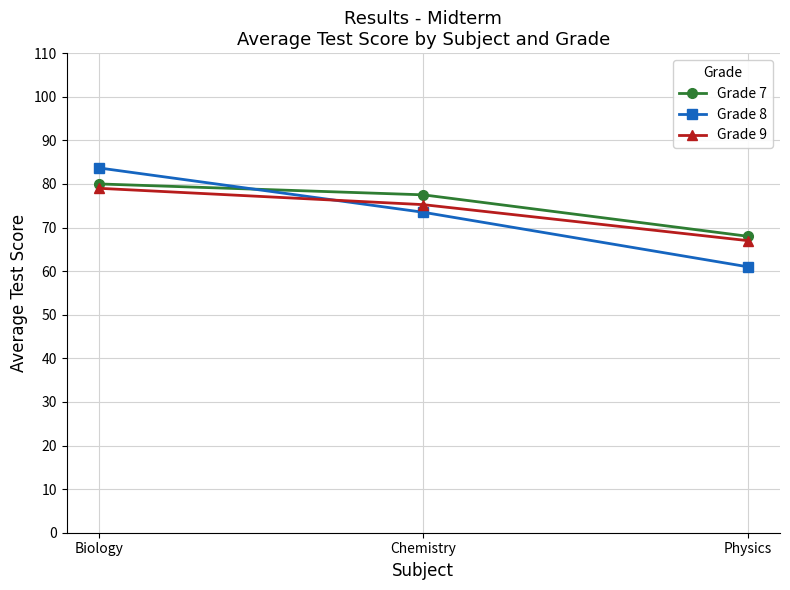

What is the spread (max minus min) of values at Physics?

7.0